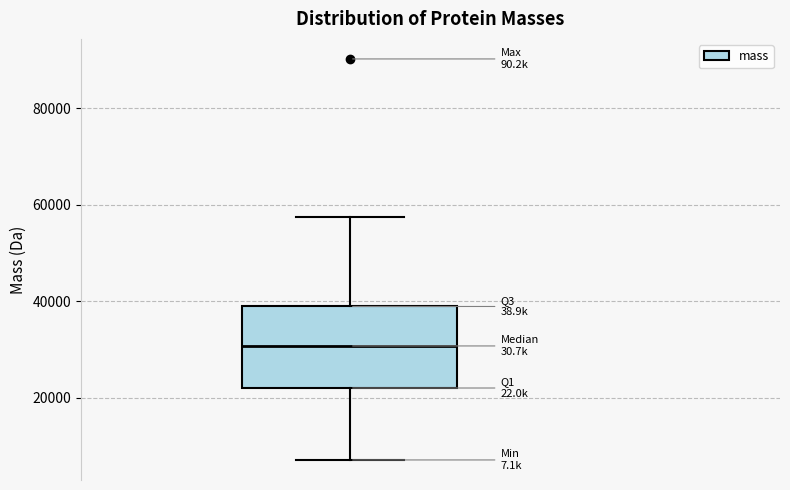

Transcribe this box plot: give where the median line is, the range the box spans, and where the two whiskers end, as read against the y-axis. The values are not printed on the chart, so give them approximately, as read against the axis.

median 30000, box 22000 to 38000, whiskers 8000 to 58000